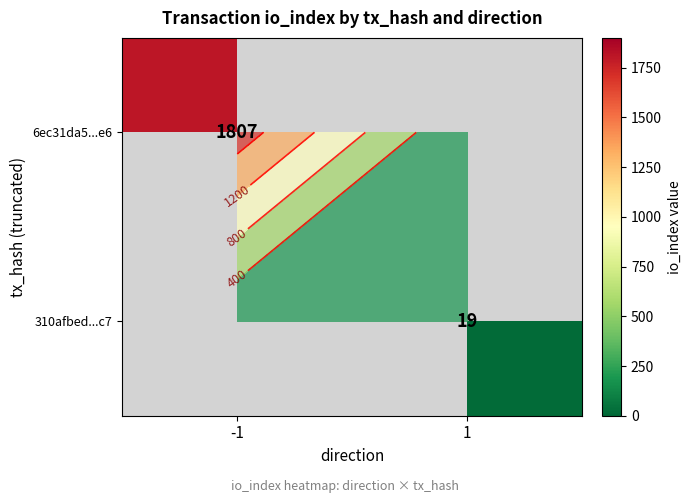

What is the sum of the 310afbed...c7 values at 1 and -1?

19